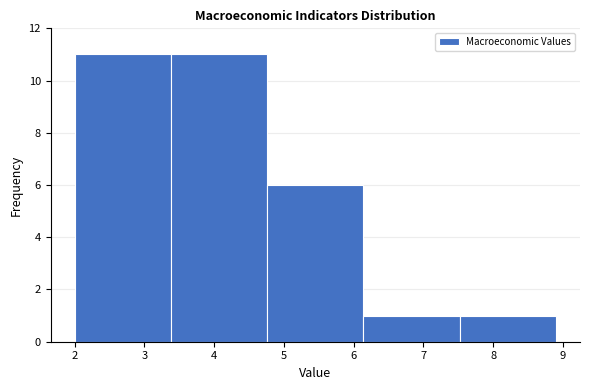

Reading left to right, transcribe this chart: for each bar, give the range it covers on the x-axis and its height. Neither the bar edges nor the heights are printed on the chart, so give them approximately, as read against the axes.

2.00 to 3.38: 11
3.38 to 4.76: 11
4.76 to 6.14: 6
6.14 to 7.52: 1
7.52 to 8.90: 1